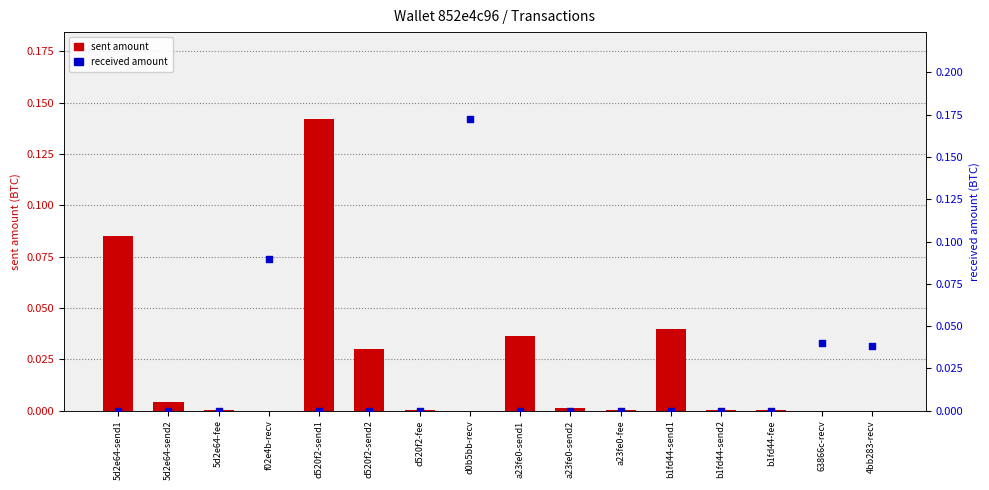

Is the value of received amount at b1fd44-send1 greater than the value of sent amount at 63866c-recv?

No